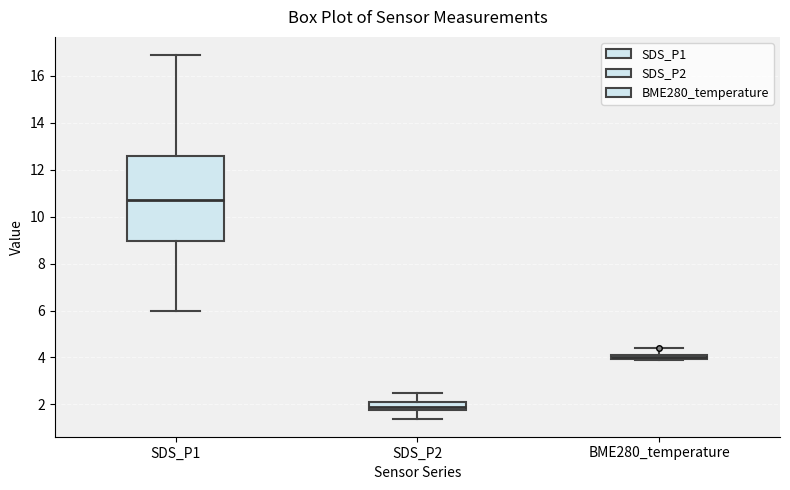

Which box has the highest median line?

SDS_P1